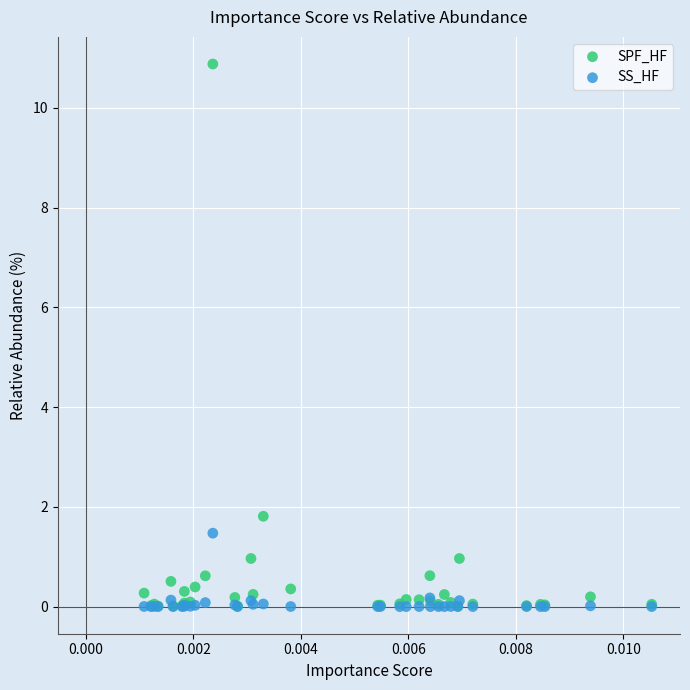

Which series contains the highest Y value?

SPF_HF